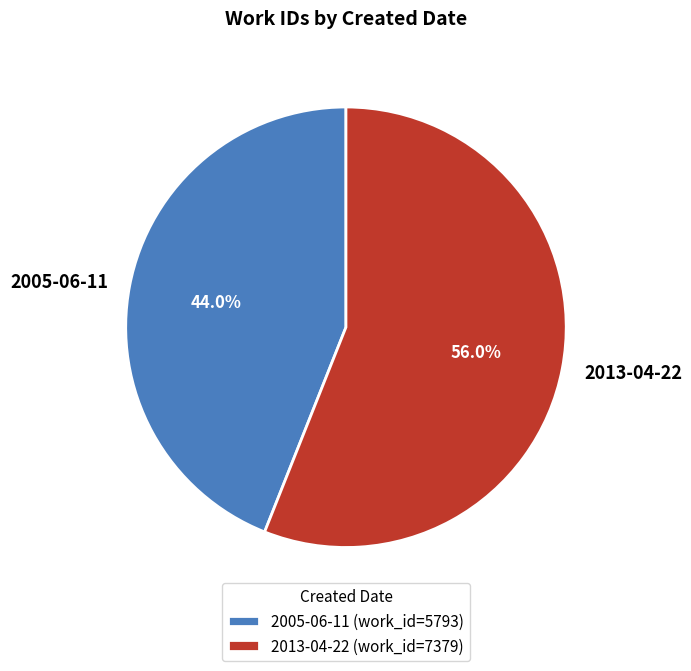

Is the sum of 2005-06-11 and 2013-04-22 greater than half?

Yes